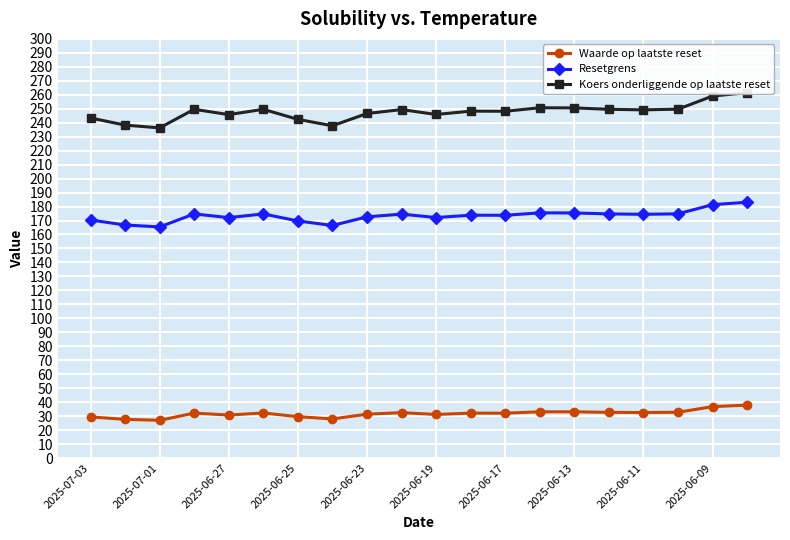

What value does the Waarde op laatste reset series have at 2025-06-17?

32.1